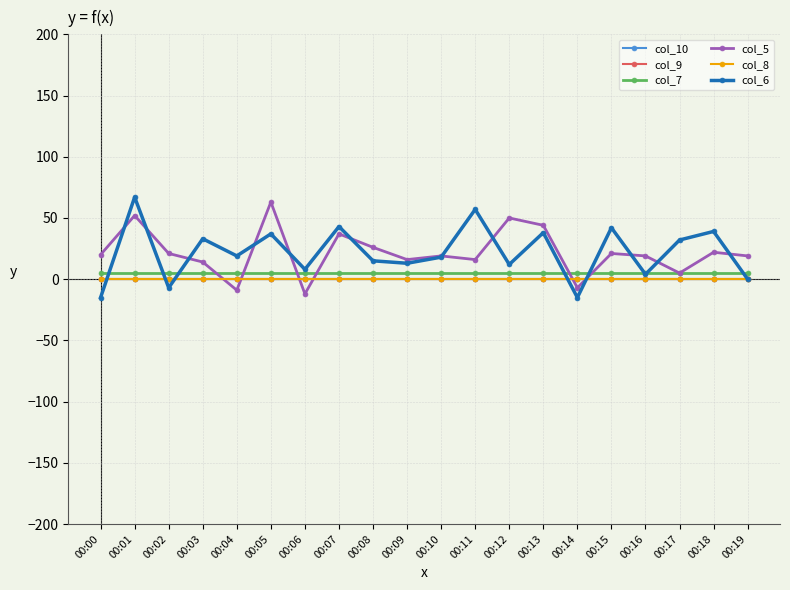

Does the chart have visible grid lines?

Yes